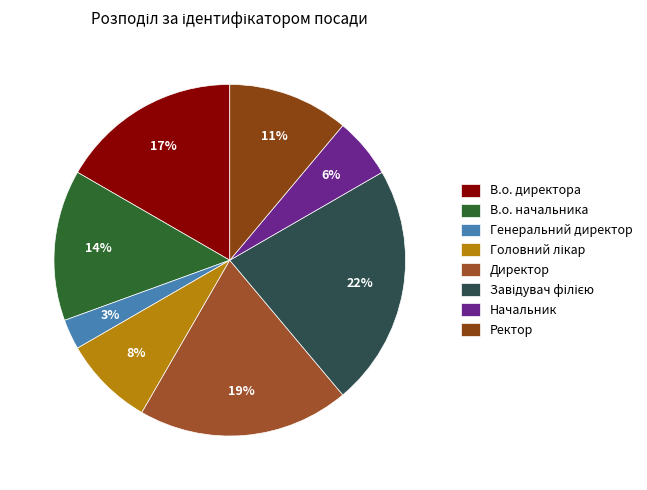

The Генеральний директор slice represents 14% of the pie. True or false?

False